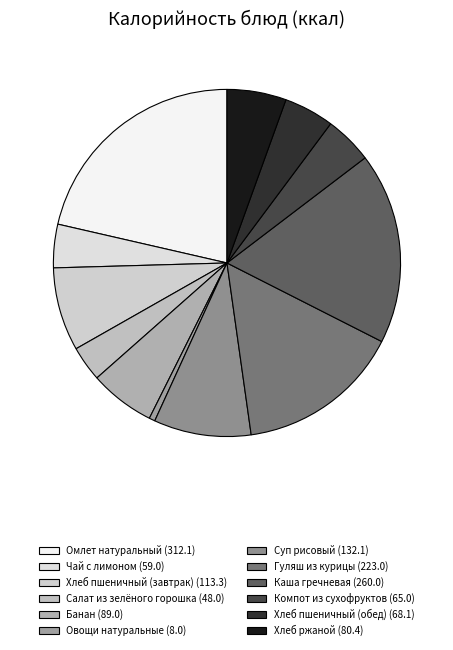

How many slices are in this pie chart?

12